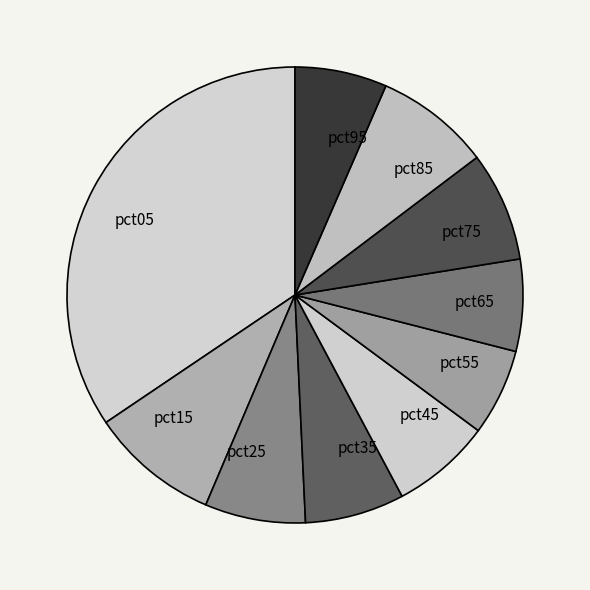

True or false: pct65 accounts for 21% of the total.

False